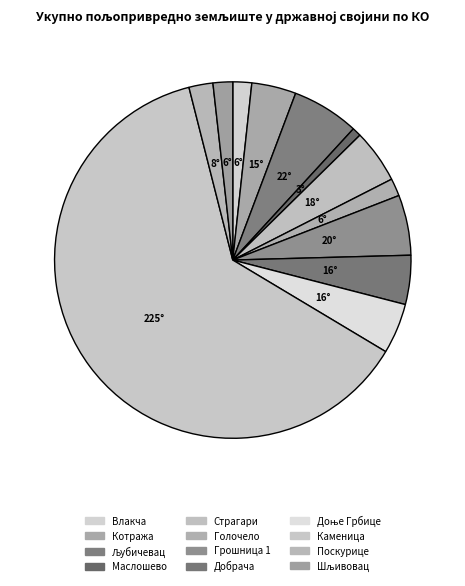

True or false: Шљивовац accounts for 13% of the total.

False